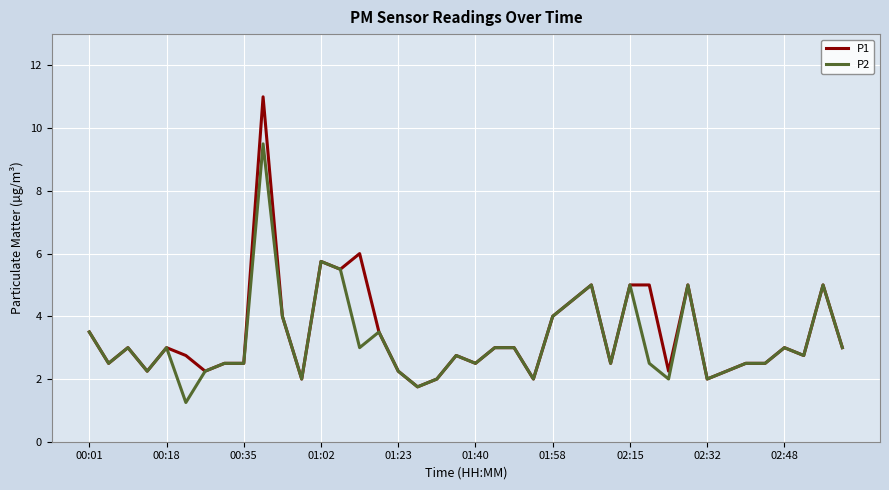

What is the greatest value displayed?

11.0